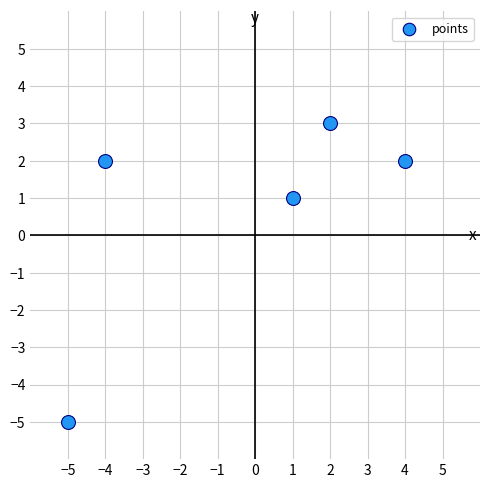

What is the range of Y values (max minus min)?

8